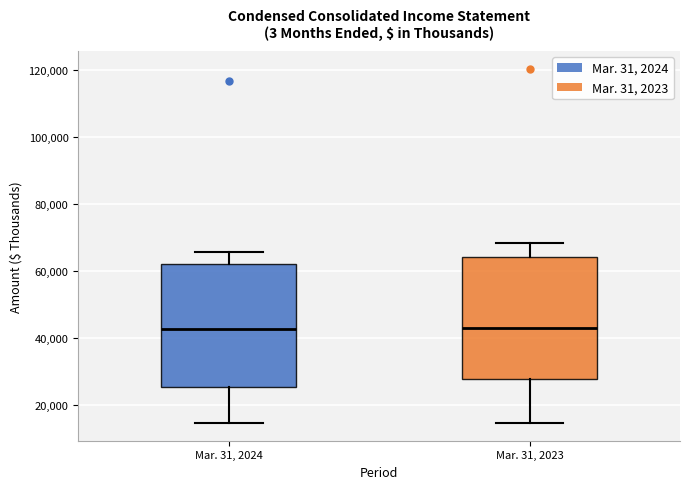

Where is the upper edge of the box for Mar. 31, 2023 on the y-axis? The values are not printed on the chart, so give them approximately, as read against the axis.

64000